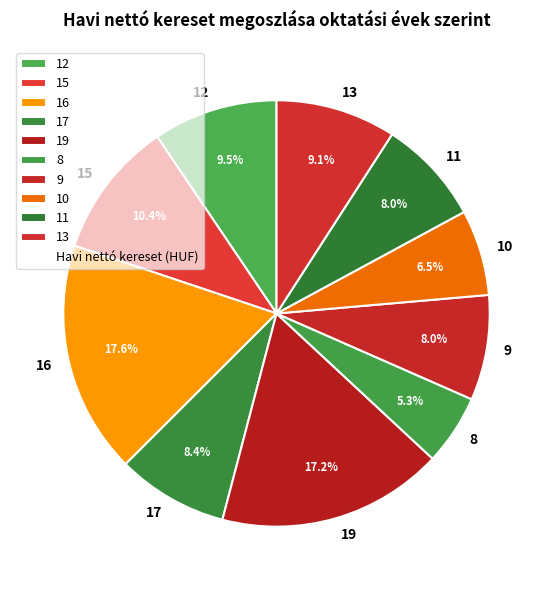

Count the number of slices in the pie.

10